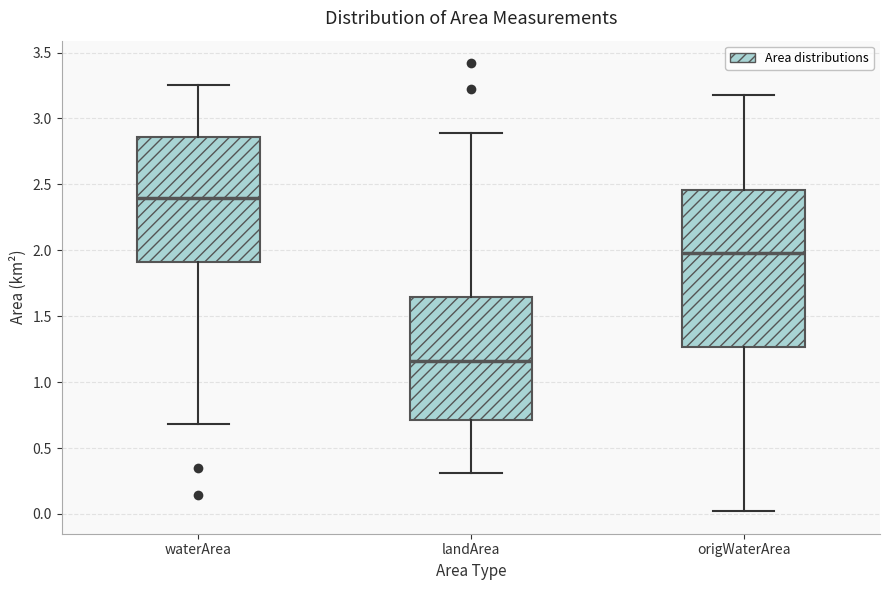

Comparing the boxes themselves (not the whiskers), which one is the tallest?

origWaterArea